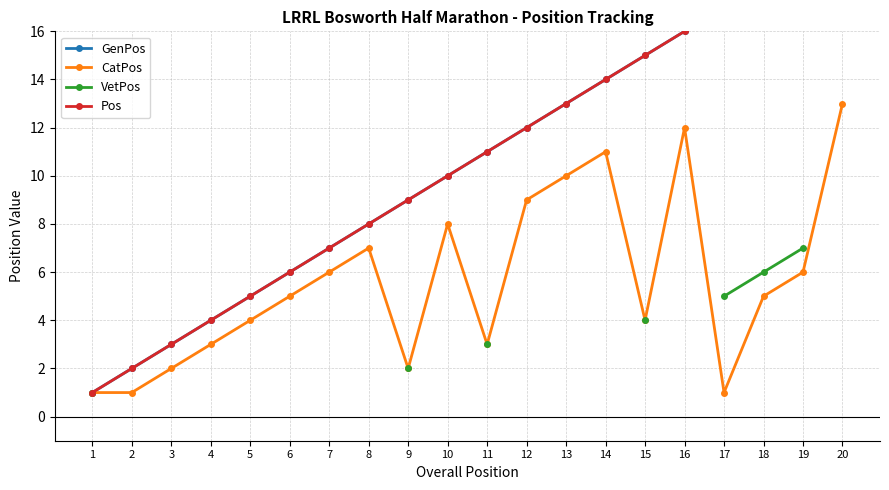

True or false: CatPos and VetPos intersect in this chart.

False